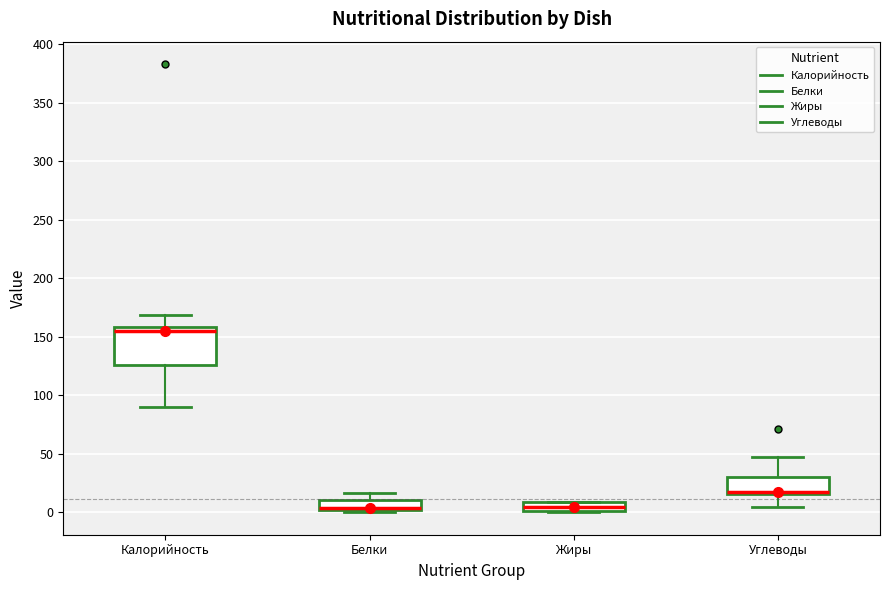

Where does the median line of the box for Жиры sit on the y-axis? The values are not printed on the chart, so give them approximately, as read against the axis.

5